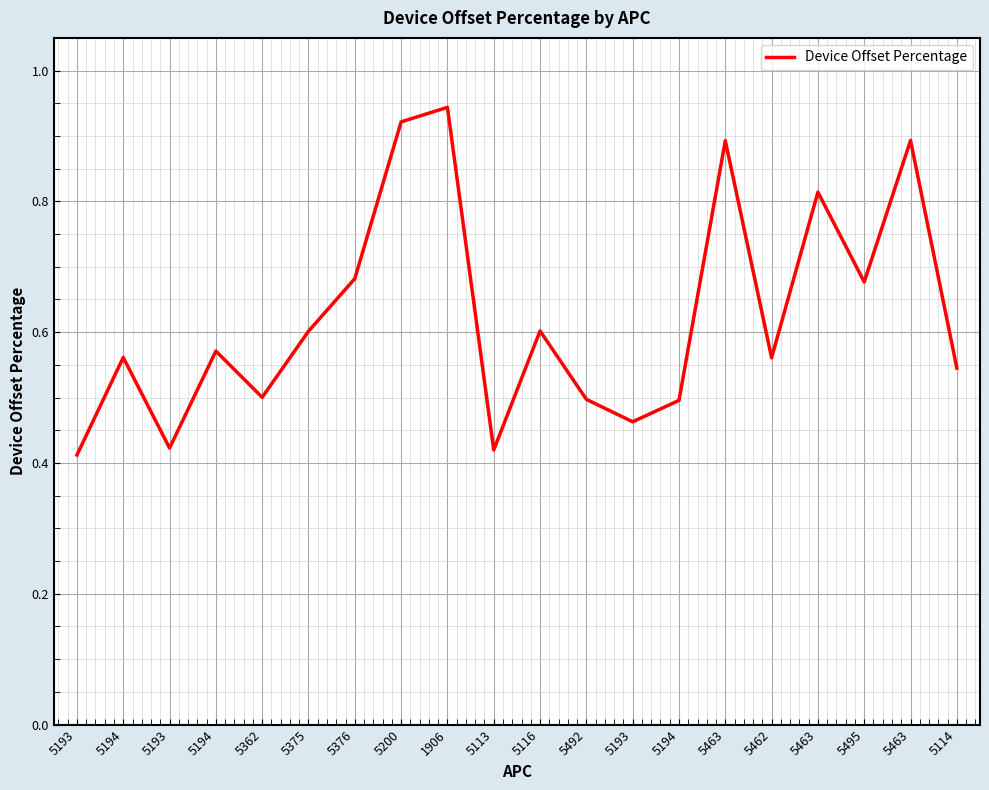

What is the difference between the maximum and minimum values?

0.5